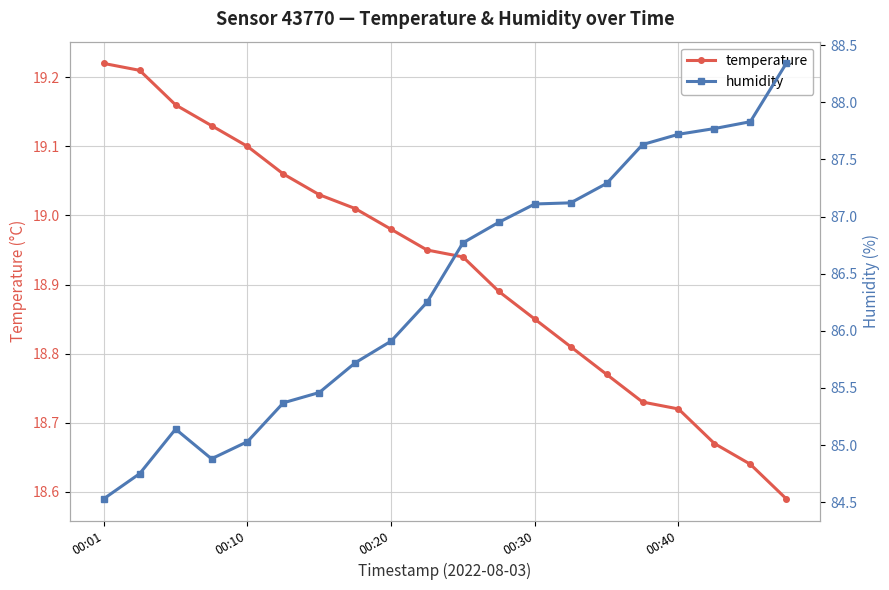

What is the spread (max minus min) of values at 00:20?

66.9